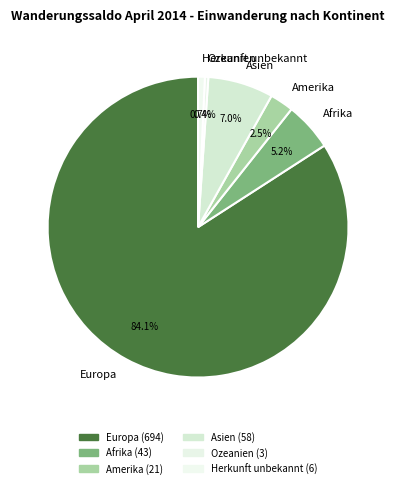

What percentage do Asien and Afrika together represent?

12.2%